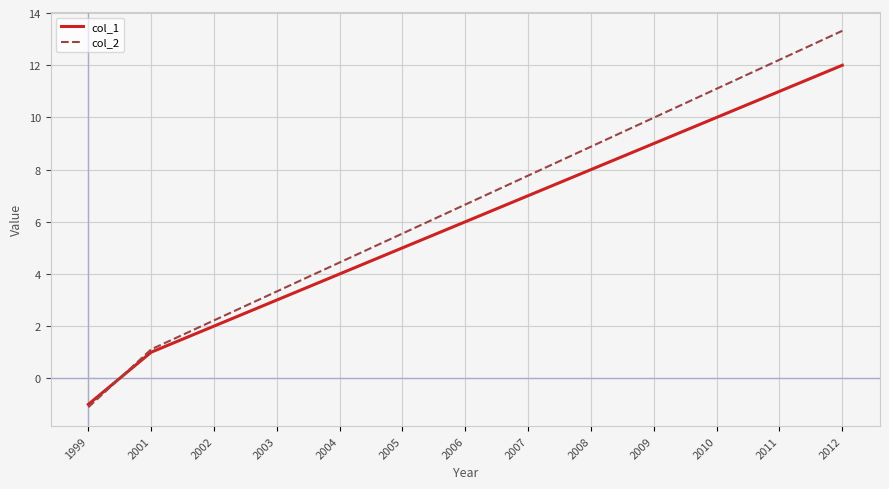

What is the difference between the maximum and minimum values in the col_1 series?

13.0